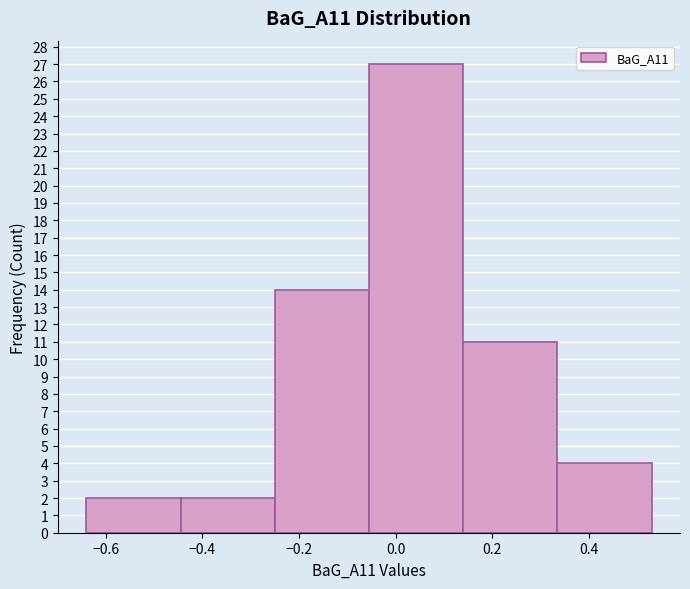

Reading left to right, transcribe this chart: for each bar, give the range it covers on the x-axis and its height. Neither the bar edges nor the heights are printed on the chart, so give them approximately, as read against the axes.

-0.640 to -0.445: 2
-0.445 to -0.250: 2
-0.250 to -0.055: 14
-0.055 to 0.140: 27
0.140 to 0.335: 11
0.335 to 0.530: 4